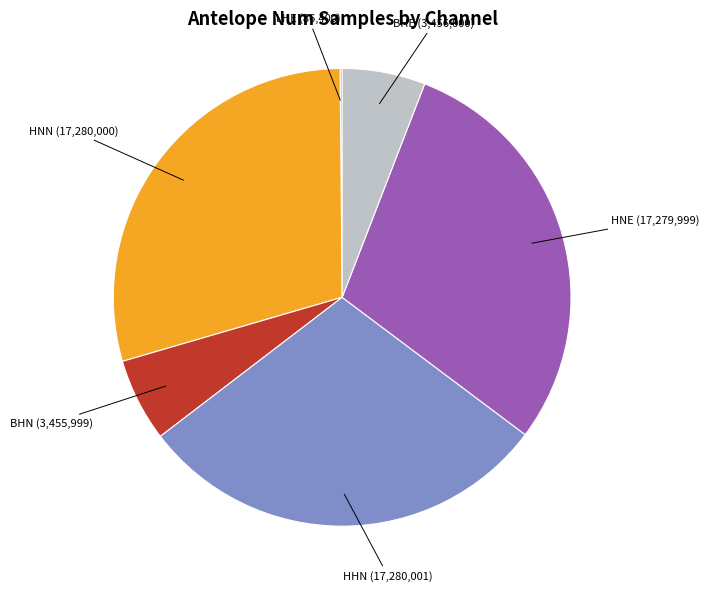

Between HHN and BHE, which is larger?

HHN